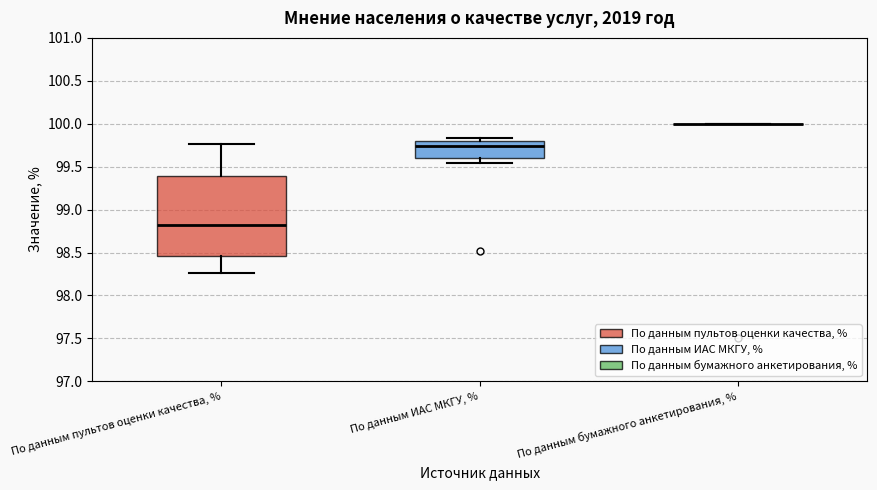

Reading left to right, transcribe this box plot: for each box, give where its median line is, the range the box spans, and where its two whiskers end, as read against the y-axis. The values are not printed on the chart, so give them approximately, as read against the axis.

По данным пультов оценки качества, %: median 98.80, box 98.45 to 99.40, whiskers 98.25 to 99.75
По данным ИАС МКГУ, %: median 99.75, box 99.60 to 99.80, whiskers 99.55 to 99.85
По данным бумажного анкетирования, %: box collapsed to a line at 100.00, whiskers 100.00 to 100.00